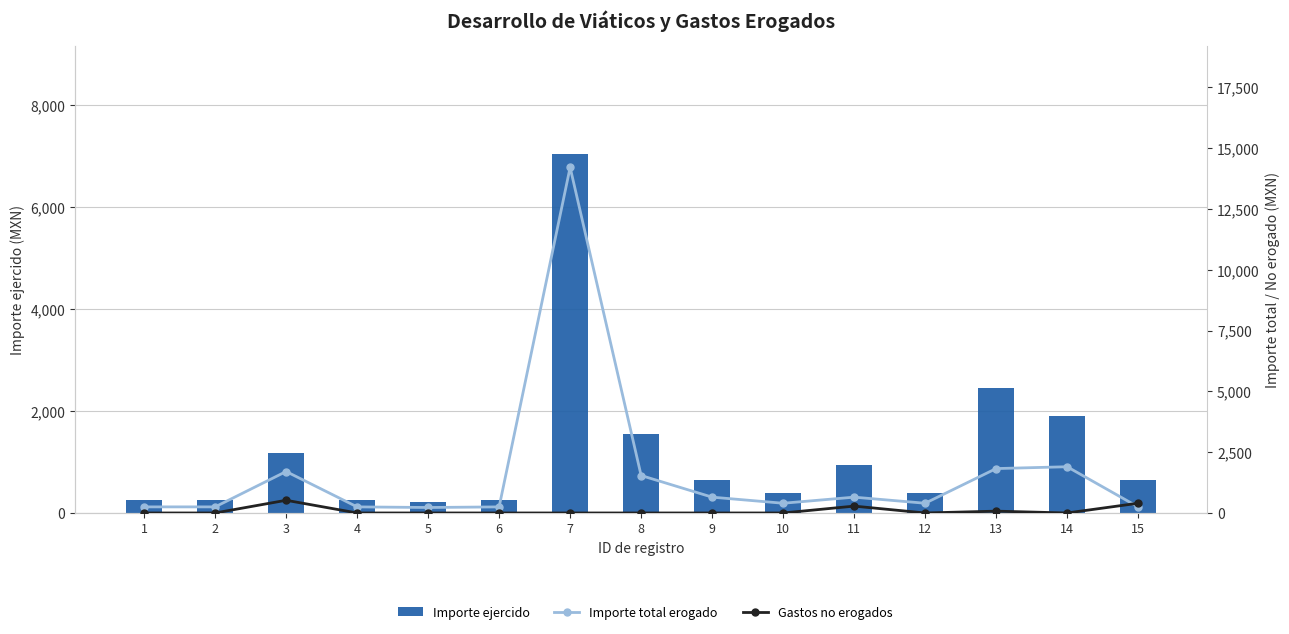

Is it true that Importe total erogado equals 3291.7 at 7?

False